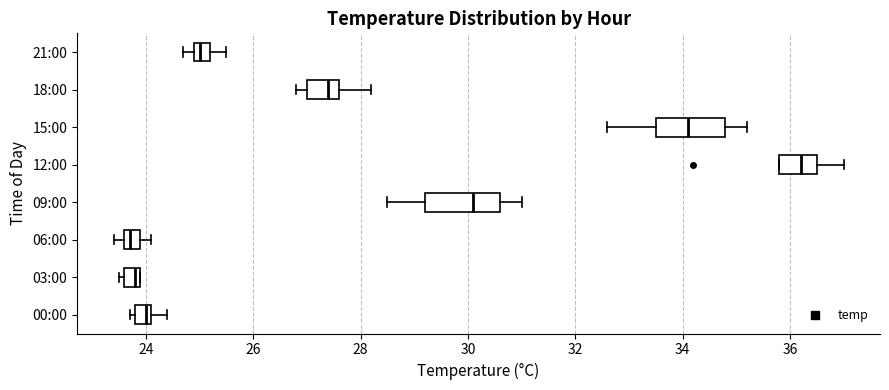

Which box has the furthest to the right median line?

12:00